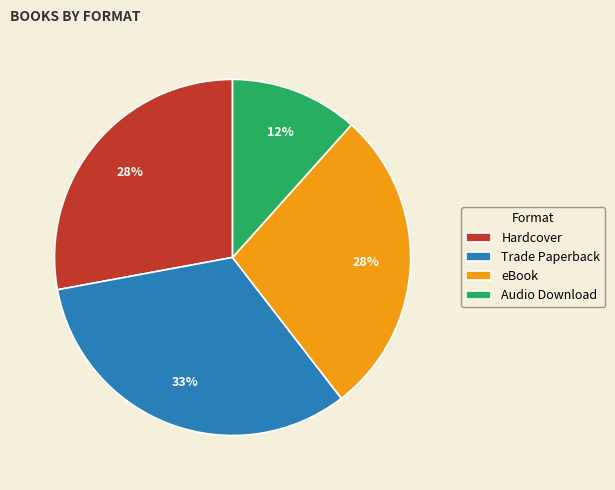

To the nearest percent, what is the average slice percentage?

25%